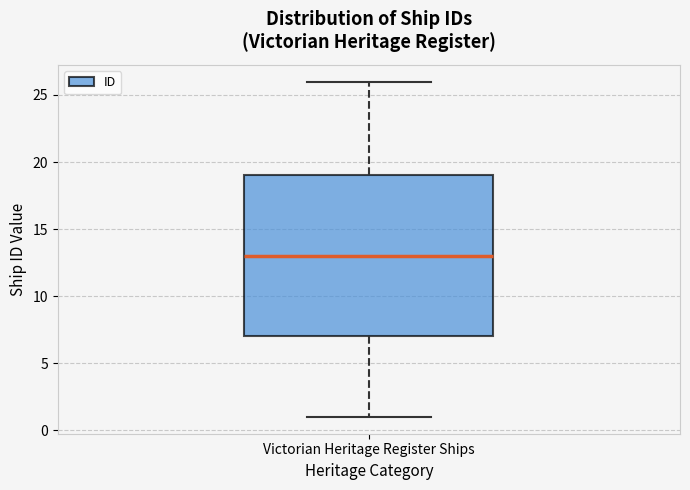

Where is the upper edge of the box for Victorian Heritage Register Ships on the y-axis? The values are not printed on the chart, so give them approximately, as read against the axis.

19